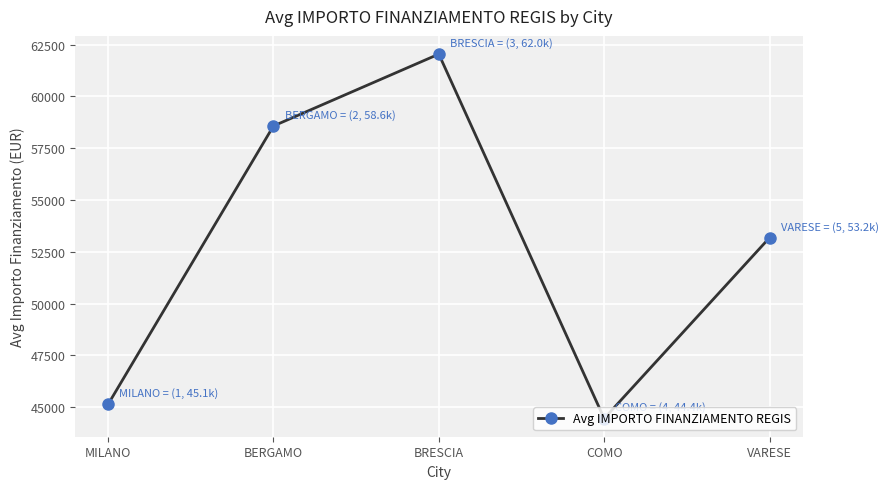

What is the sum of all values?

263381.5